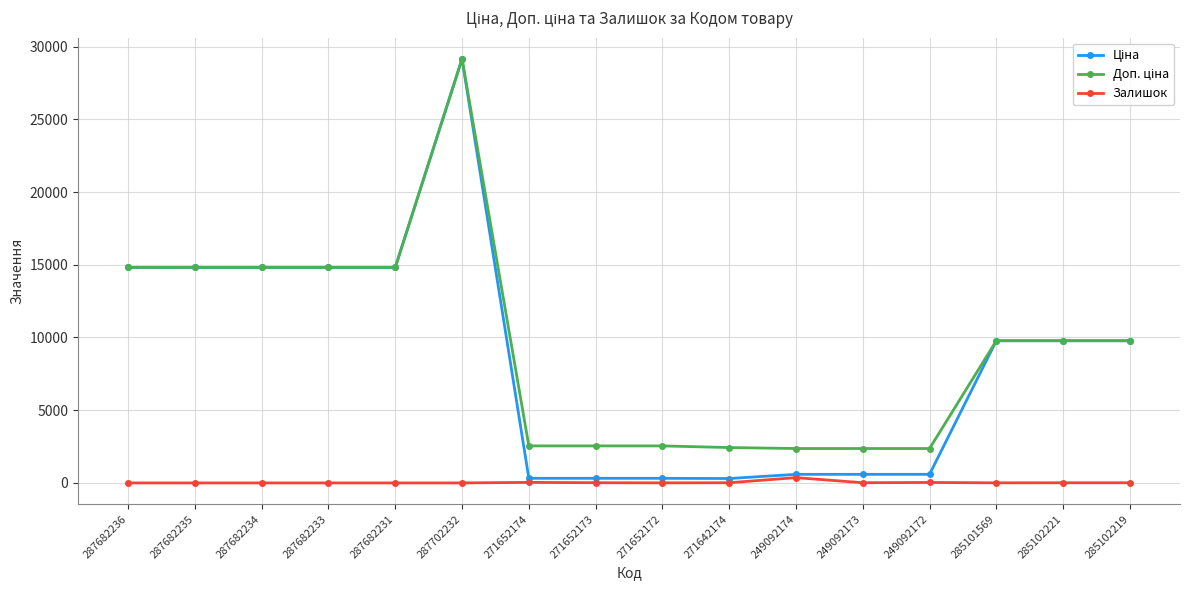

At which category is the sum across all series the highest?

287702232